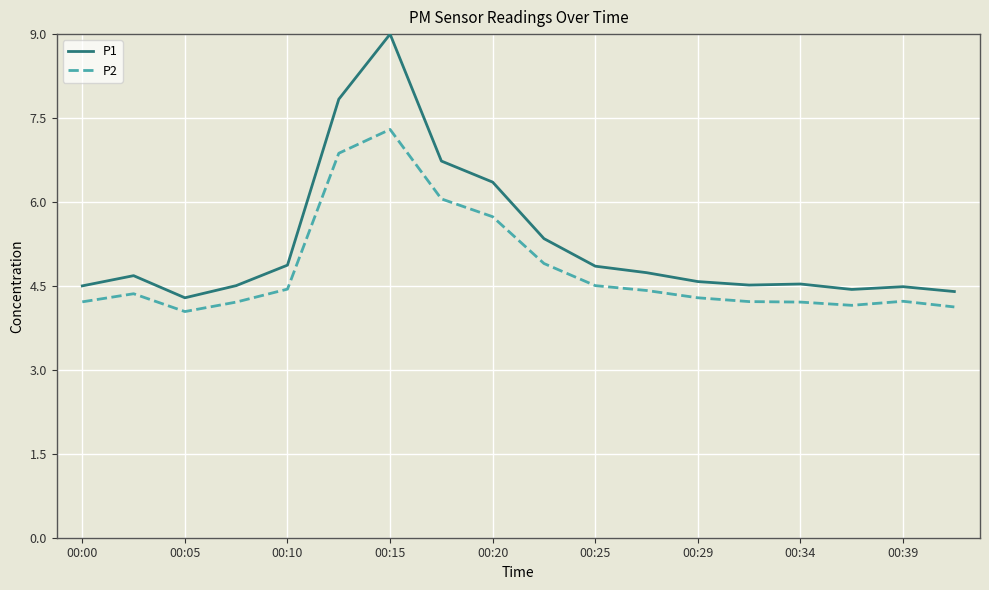

Which series has the largest total across all categories?

P1